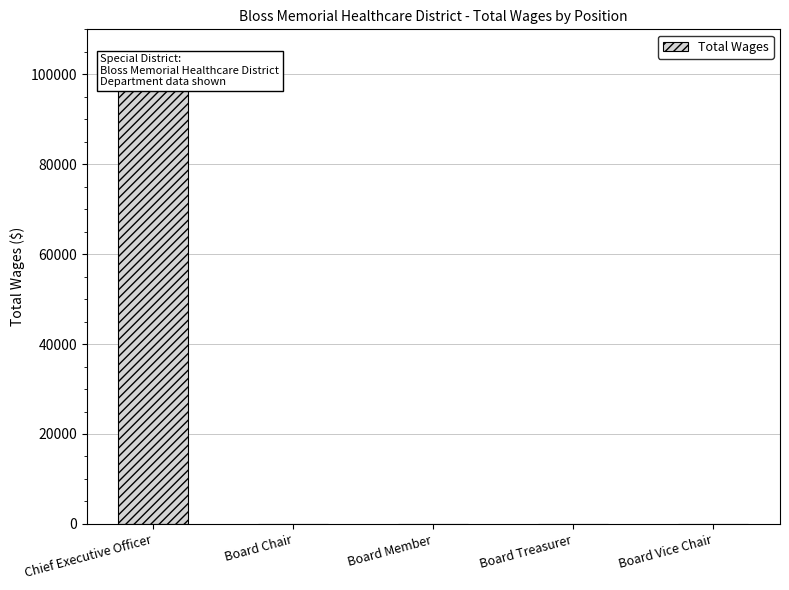

List the labels in order of value, largest first.

Chief Executive Officer, Board Chair, Board Member, Board Treasurer, Board Vice Chair